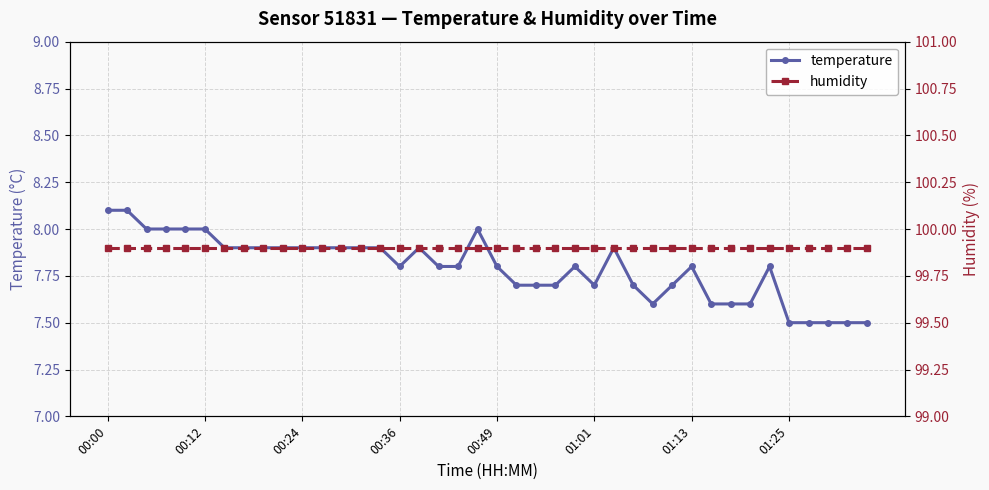

What is the difference between the temperature values at 01:13 and 00:36?

0.0